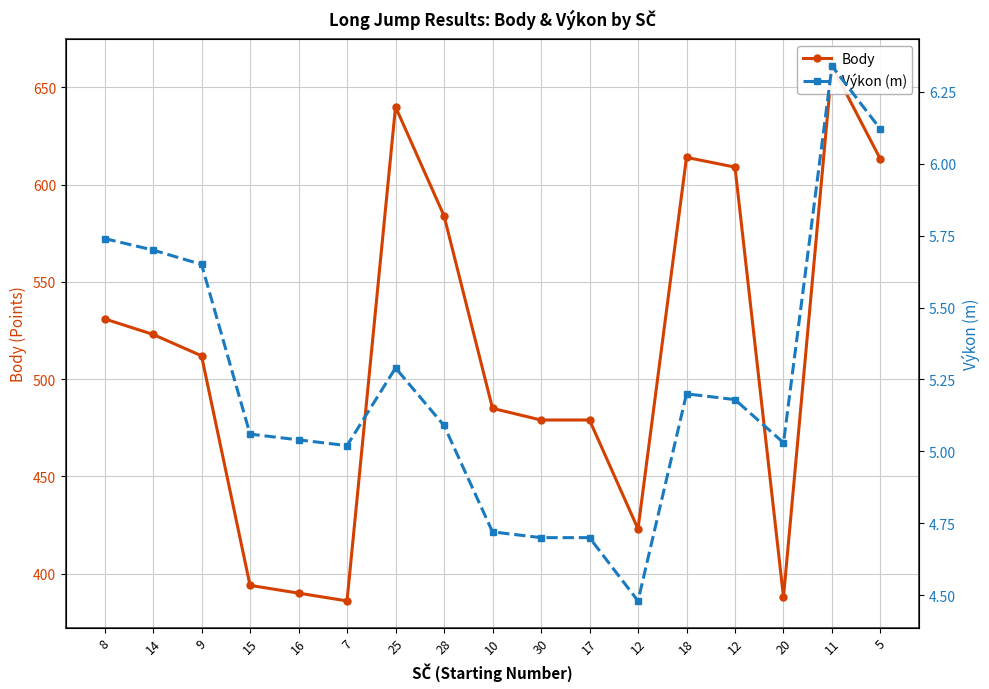

True or false: Výkon (m) has more than 2 interior local peaks.

True